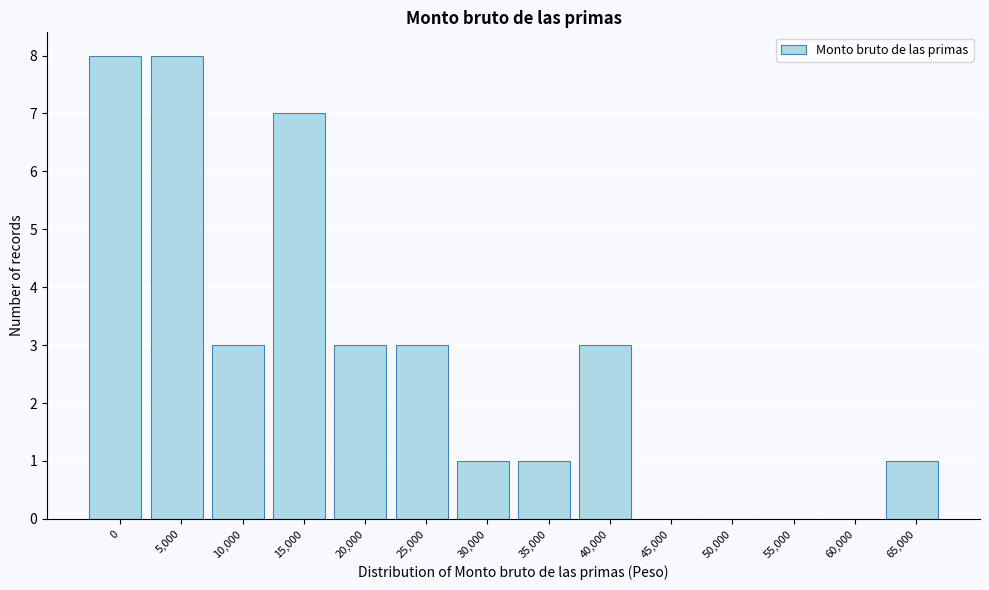

Reading left to right, what are all the values shown in this chart?

0=8	5,000=8	10,000=3	15,000=7	20,000=3	25,000=3	30,000=1	35,000=1	40,000=3	45,000=0	50,000=0	55,000=0	60,000=0	65,000=1